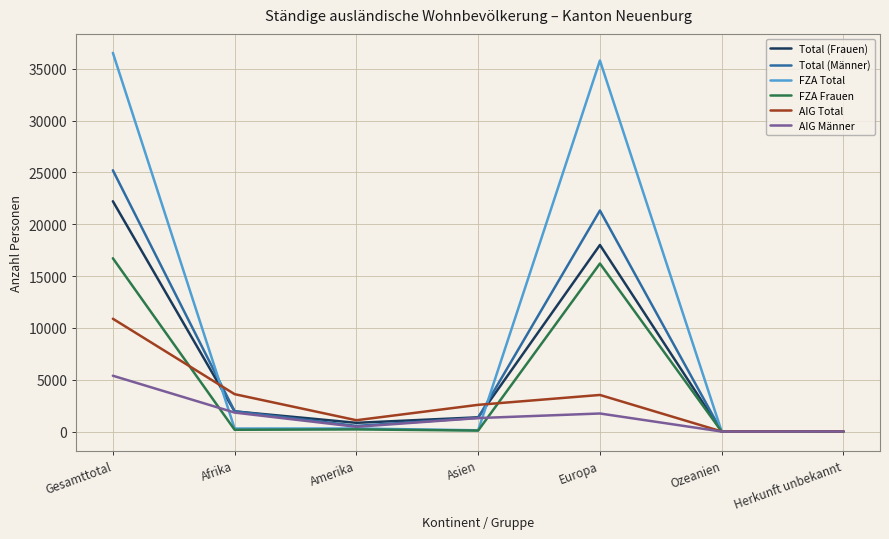

The value of AIG Männer at Afrika is 1840. True or false?

True